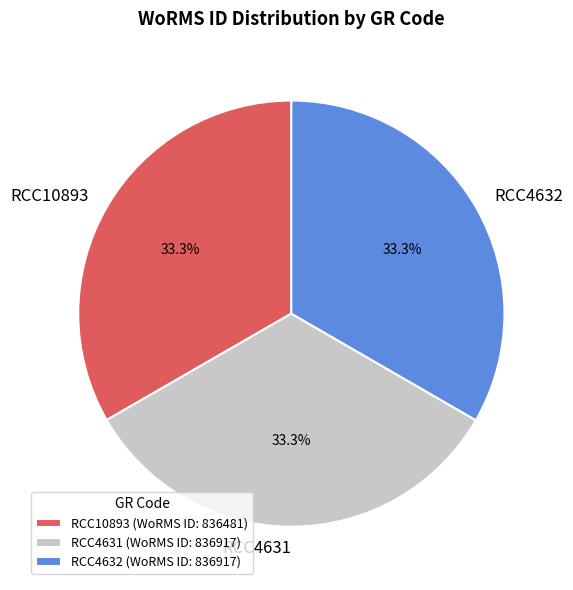

What percentage do RCC4632 and RCC10893 together represent?

66.7%